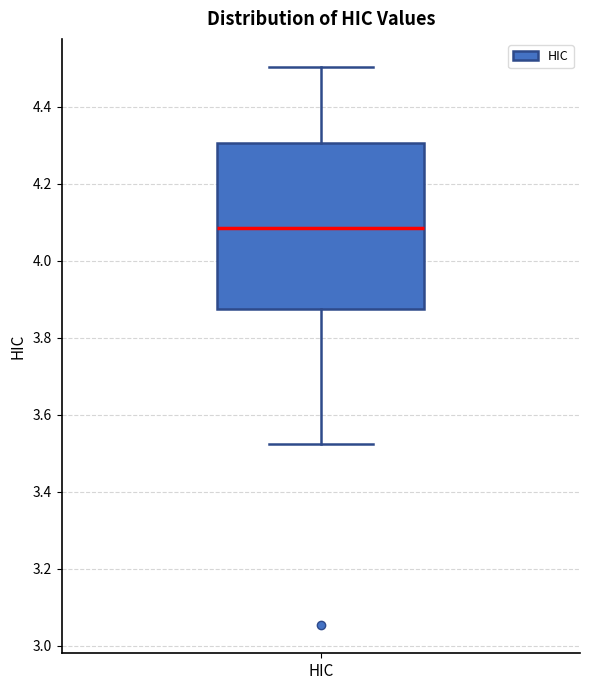

Where is the lower edge of the box for HIC on the y-axis? The values are not printed on the chart, so give them approximately, as read against the axis.

3.88